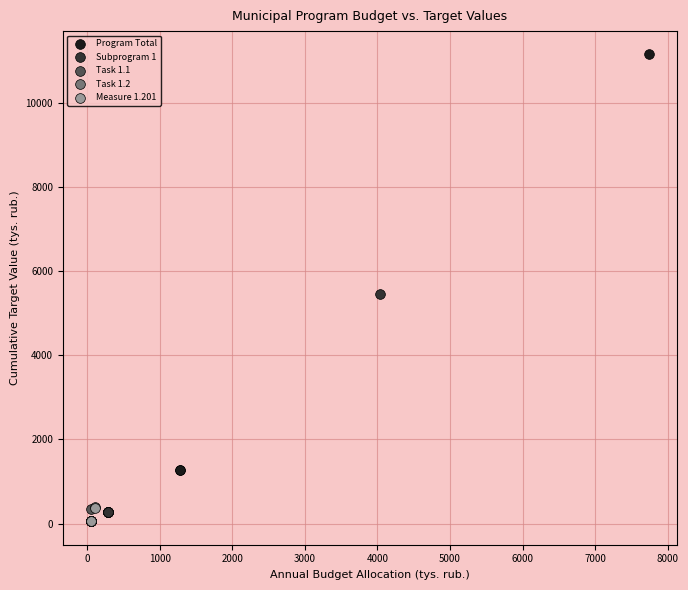

Which series contains the highest Y value?

Program Total